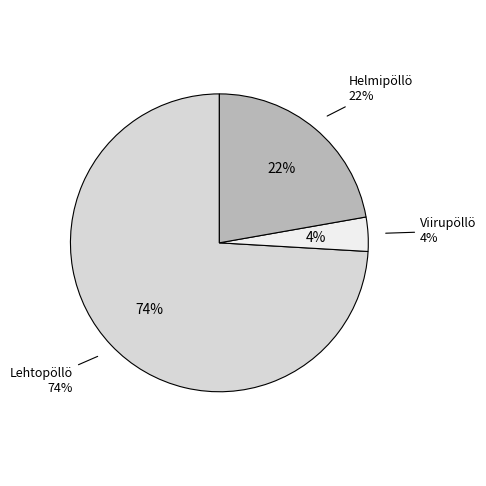

How many segments does this pie chart have?

3